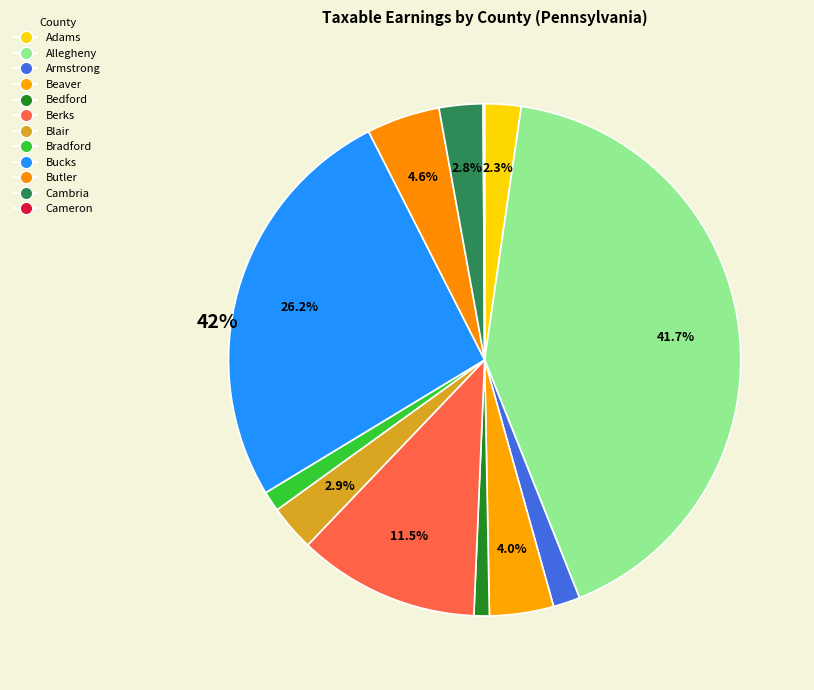

Rank the categories by value from lowest to highest.

Cameron, Bedford, Bradford, Armstrong, Adams, Cambria, Blair, Beaver, Butler, Berks, Bucks, Allegheny